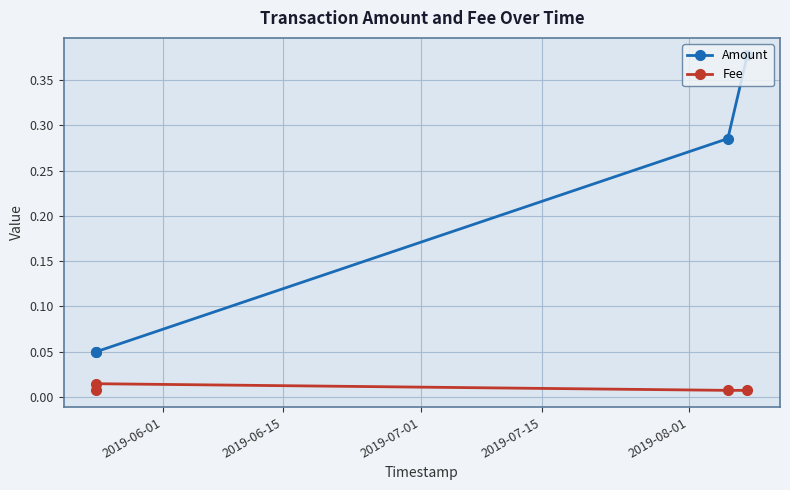

Reading right to left, list all the values displayed in this chart.

Amount: 0.4	0.3	0.1	0.1
Fee: 0.0	0.0	0.0	0.0